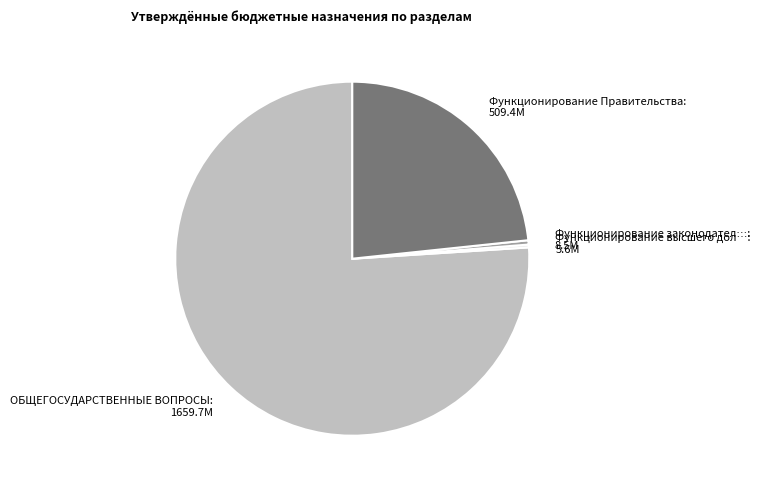

Is there any slice that represents more than half of the pie?

Yes